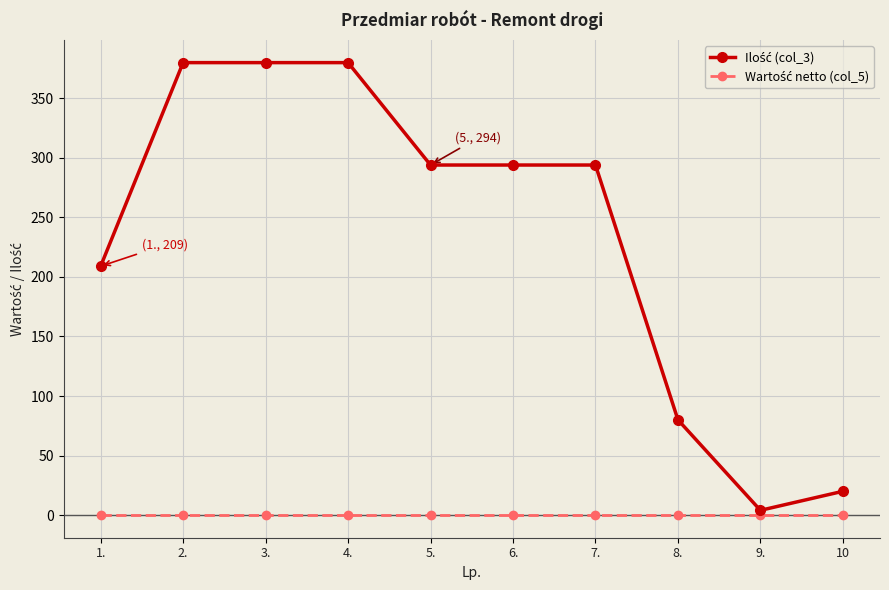

At how many categories does at least one series exceed 339?

3